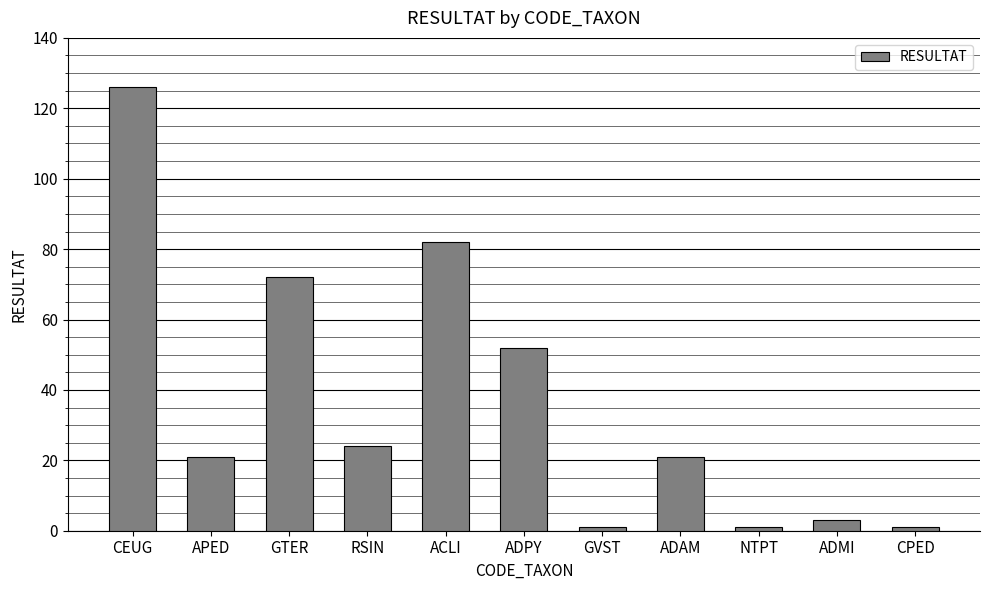

At which category does the chart reach its peak across all series?

CEUG